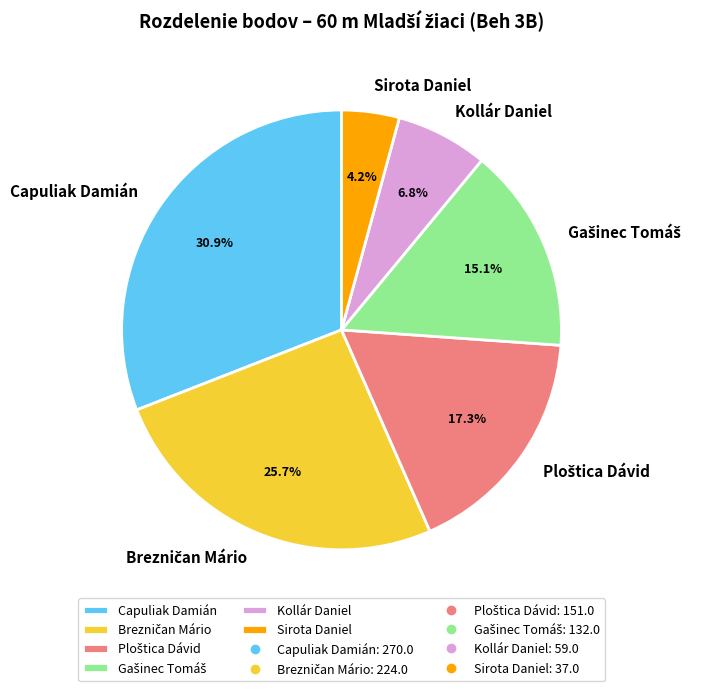

What percentage is NOT represented by Sirota Daniel?

95.8%